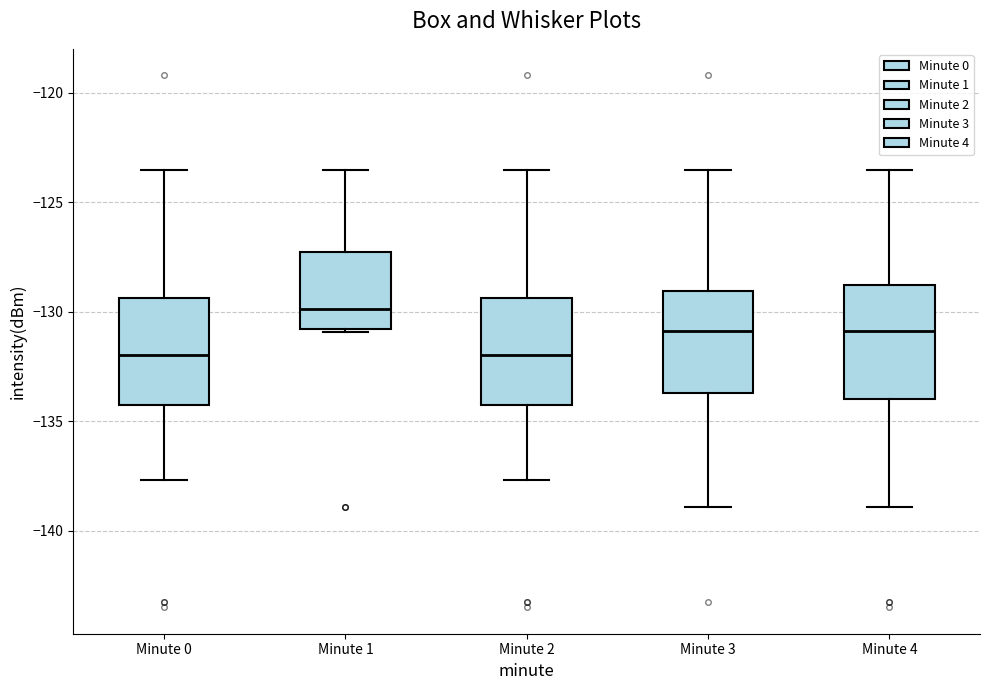

Reading left to right, transcribe this box plot: for each box, give where its median line is, the range the box spans, and where its two whiskers end, as read against the y-axis. The values are not printed on the chart, so give them approximately, as read against the axis.

Minute 0: median -132.0, box -134.5 to -129.5, whiskers -137.5 to -123.5
Minute 1: median -130.0, box -131.0 to -127.5, whiskers -131.0 to -123.5
Minute 2: median -132.0, box -134.5 to -129.5, whiskers -137.5 to -123.5
Minute 3: median -131.0, box -133.5 to -129.0, whiskers -139.0 to -123.5
Minute 4: median -131.0, box -134.0 to -129.0, whiskers -139.0 to -123.5